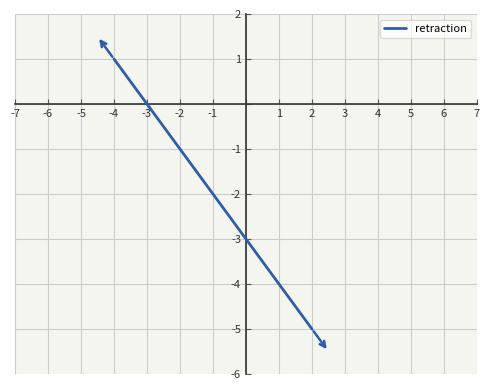

How many lines are shown in the chart?

1